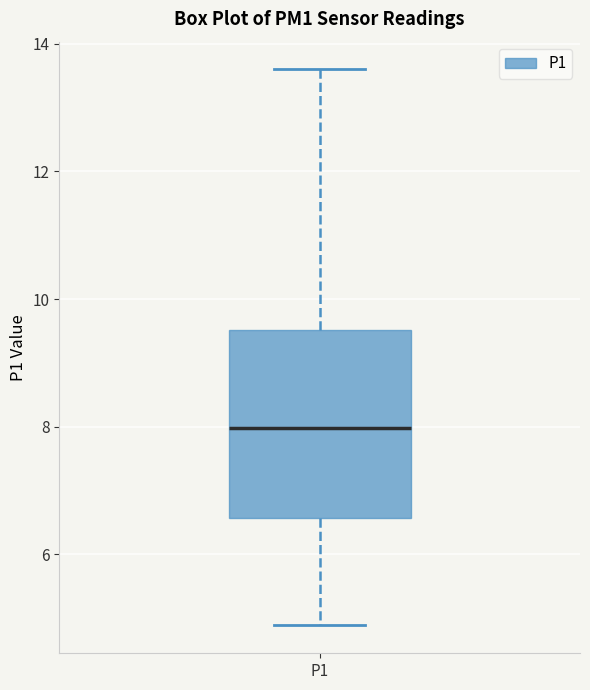

Read this box plot against the y-axis: the position of the median line, the range covered by the box, and the ends of both whiskers. The values are not printed on the chart, so give them approximately, as read against the axis.

median 8.0, box 6.6 to 9.6, whiskers 4.8 to 13.6